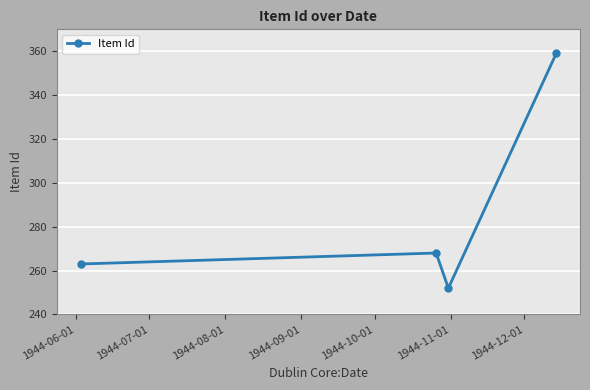

What is the value of the 3rd point from the left?

252